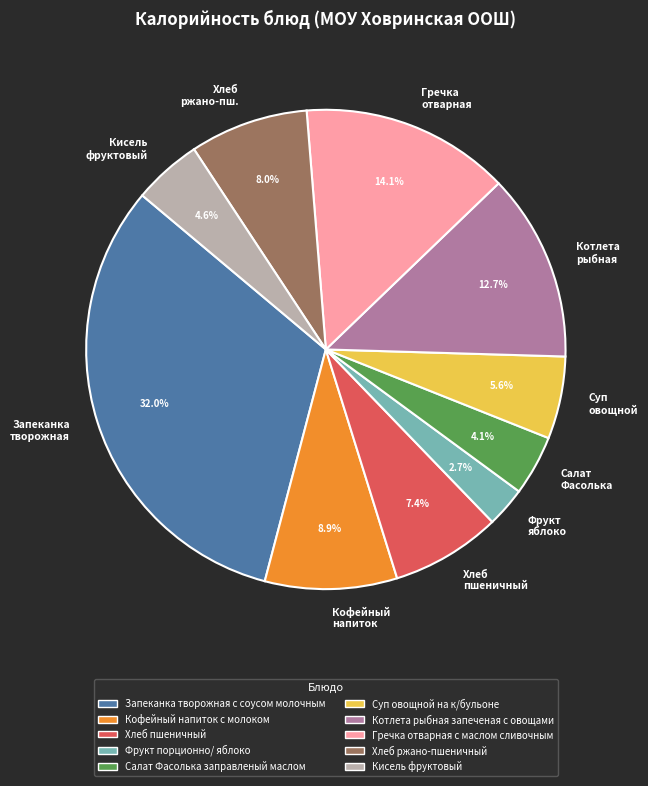

Between Салат Фасолька and Кисель фруктовый, which is larger?

Кисель фруктовый